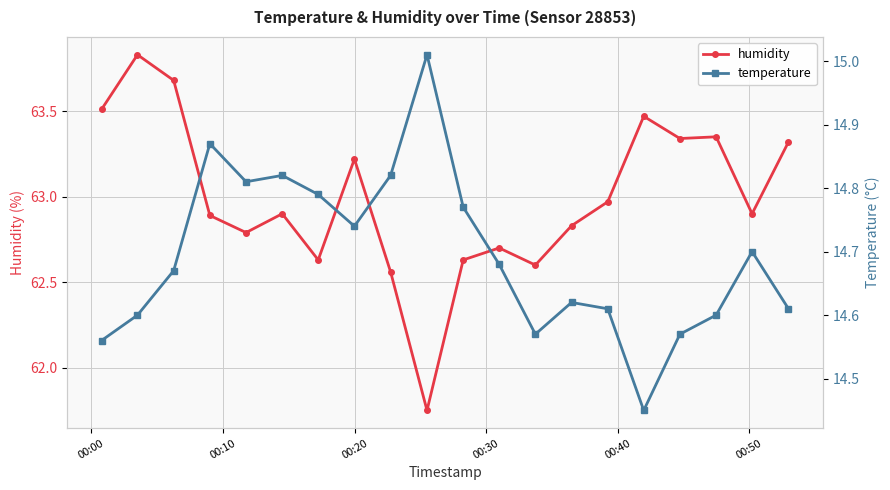

How many data points in humidity are above 62?

19